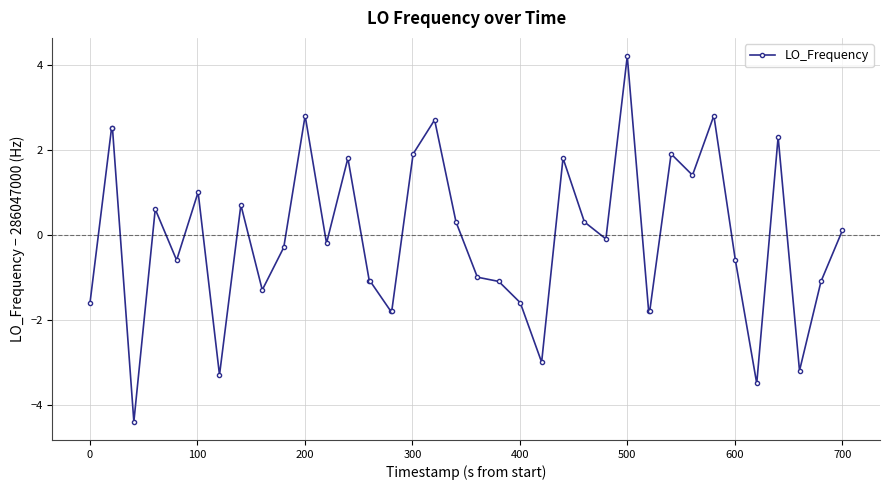

True or false: there are more than 1 points higher than both neighbors.

True